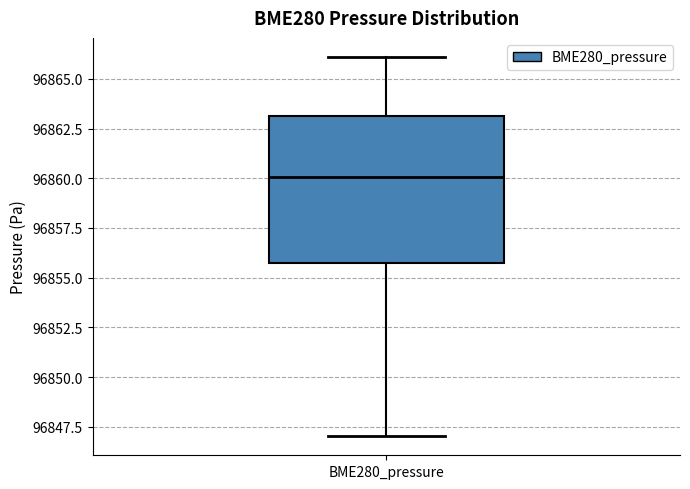

Read this box plot against the y-axis: the position of the median line, the range covered by the box, and the ends of both whiskers. The values are not printed on the chart, so give them approximately, as read against the axis.

median 96860.0, box 96855.5 to 96863.0, whiskers 96847.0 to 96866.0